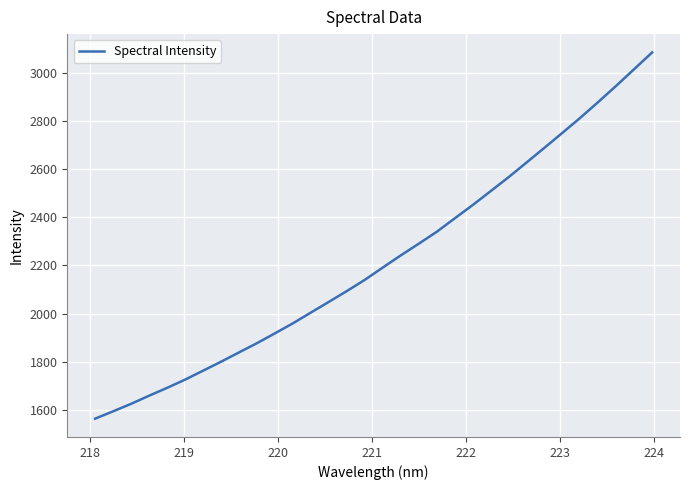

Is this an area chart (filled region under the line)?

No